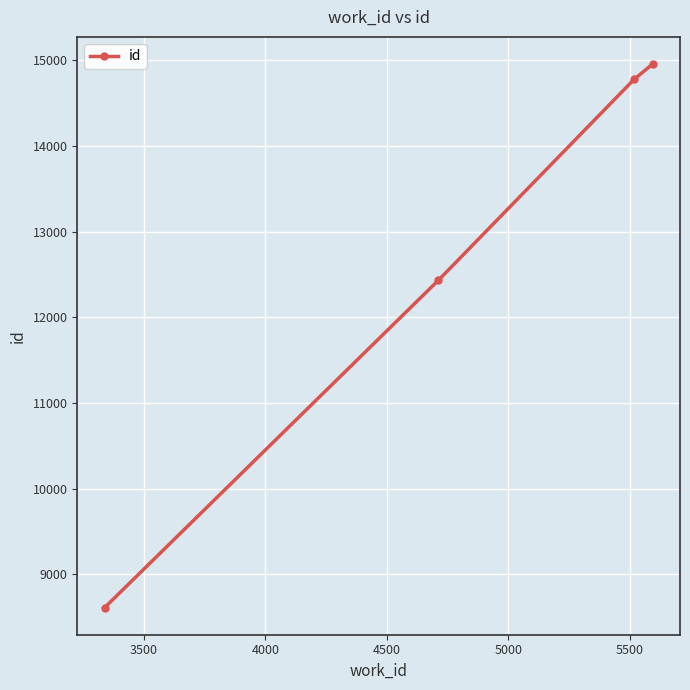

What is the greatest value displayed?

14956